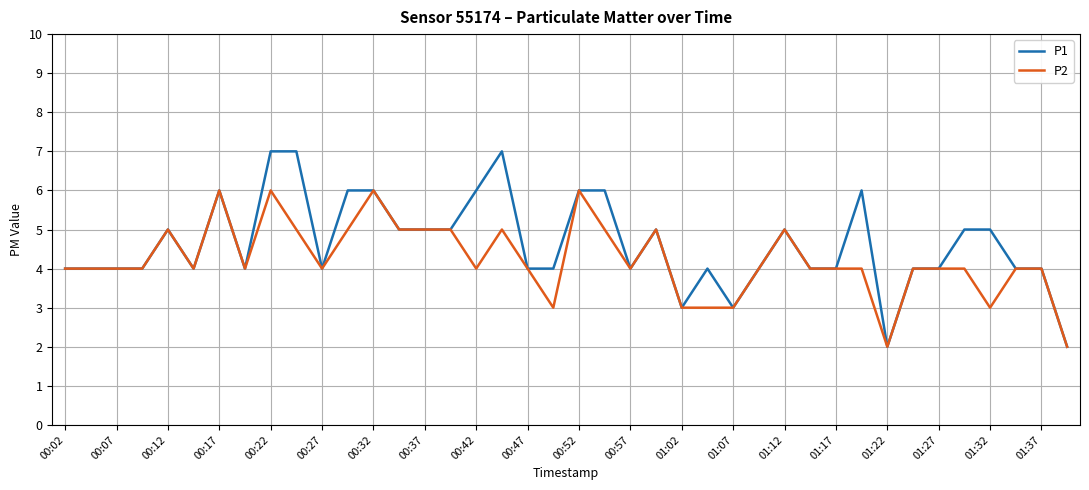

What is the highest value of the P2 series?

6